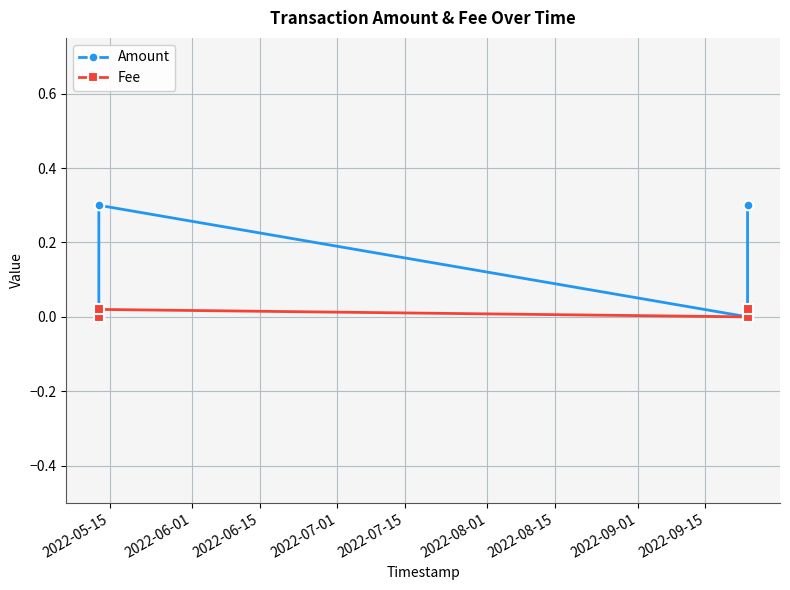

Which series has the largest total across all categories?

Amount